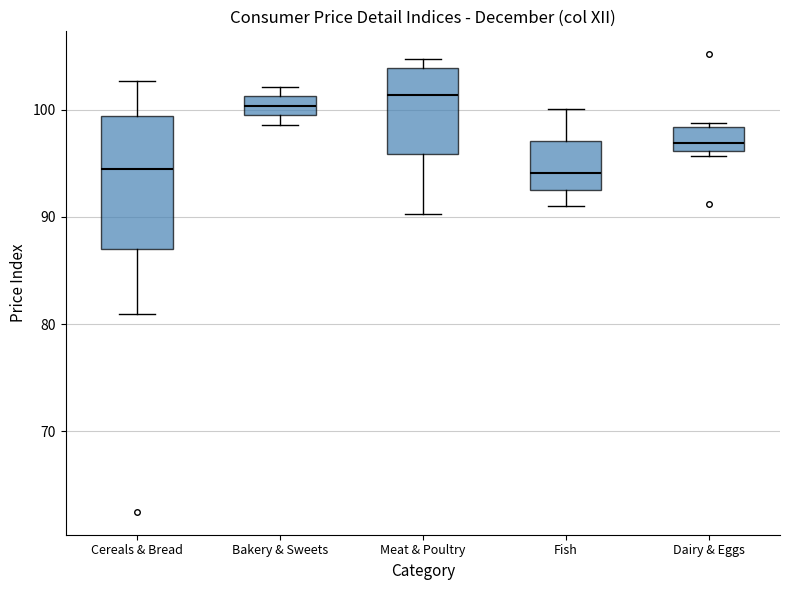

Which box is the tallest, from its lower edge to its upper edge?

Cereals & Bread